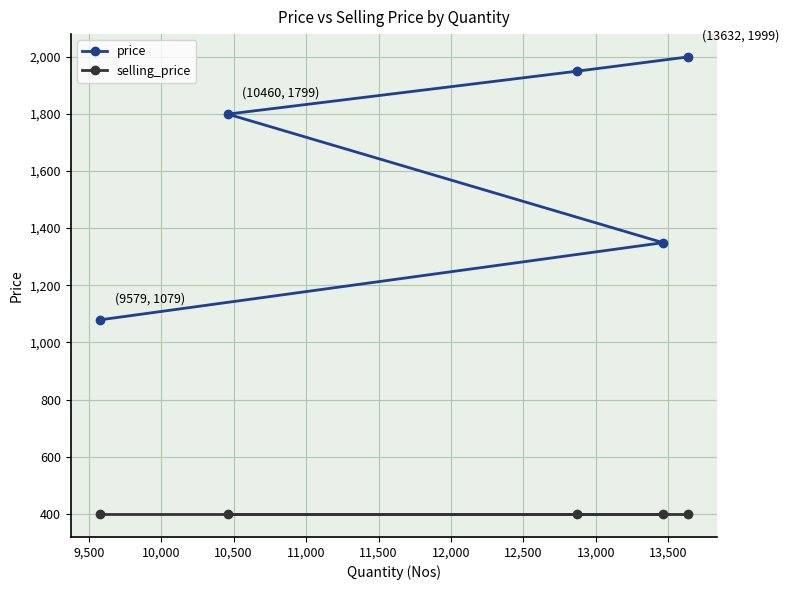

Count the number of categories in the chart.

5